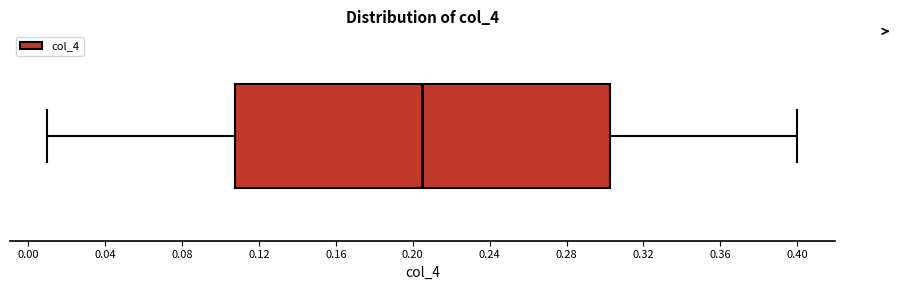

Where is the right edge of the box on the x-axis? The values are not printed on the chart, so give them approximately, as read against the axis.

0.305